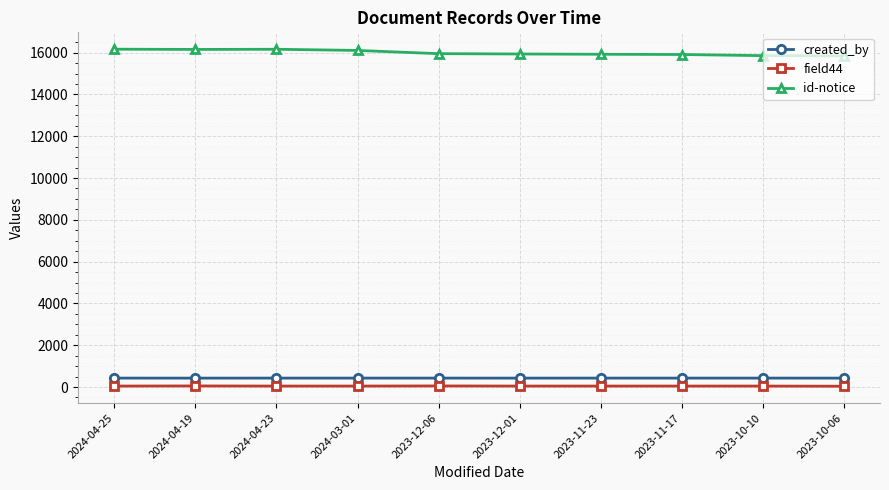

Between 2024-04-25 and 2023-10-06, which series saw the biggest shift?

id-notice